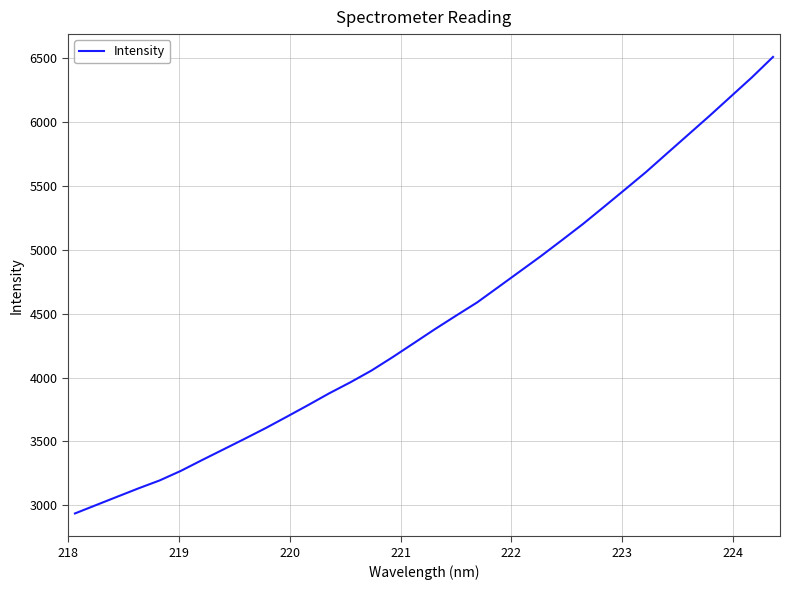

What is the difference between the maximum and minimum values?

3577.4